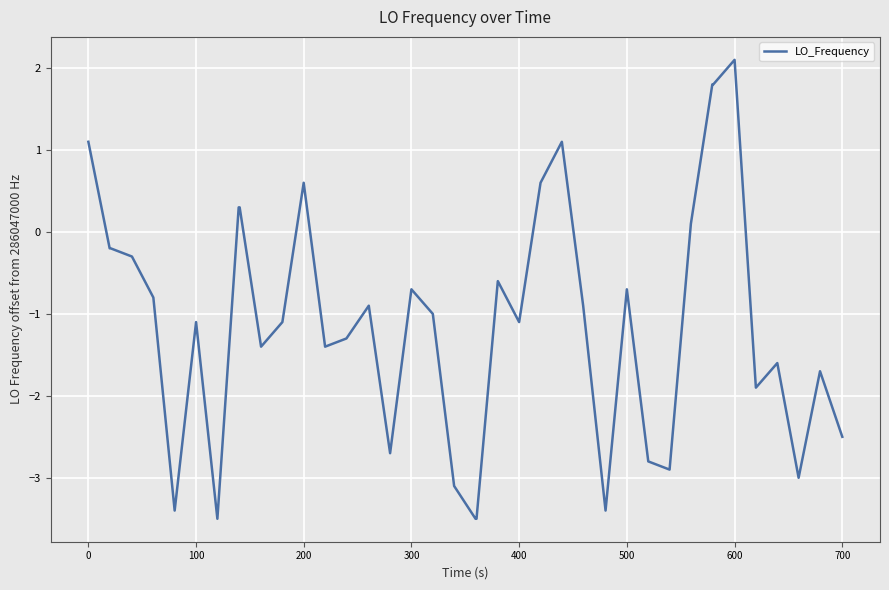

What is the sum of all values?

-43.4